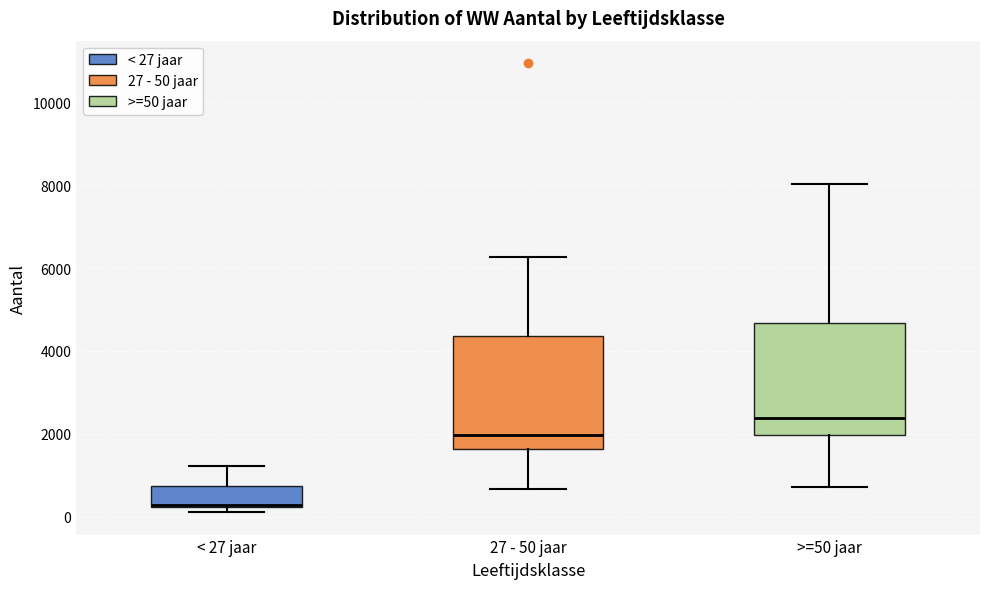

Where is the upper edge of the box for >=50 jaar on the y-axis? The values are not printed on the chart, so give them approximately, as read against the axis.

4600